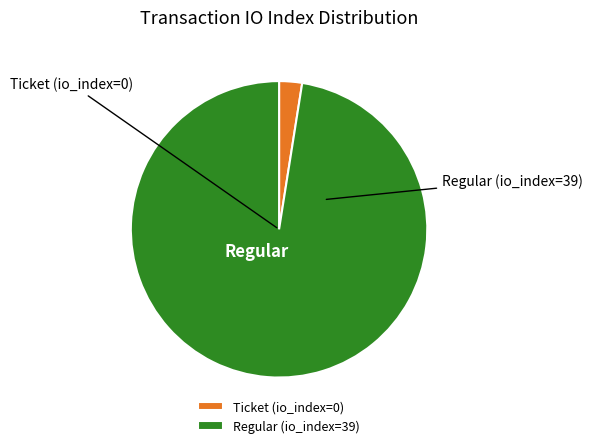

To the nearest percent, what is the combined percentage of Regular (io_index=39) and Ticket (io_index=0)?

100%